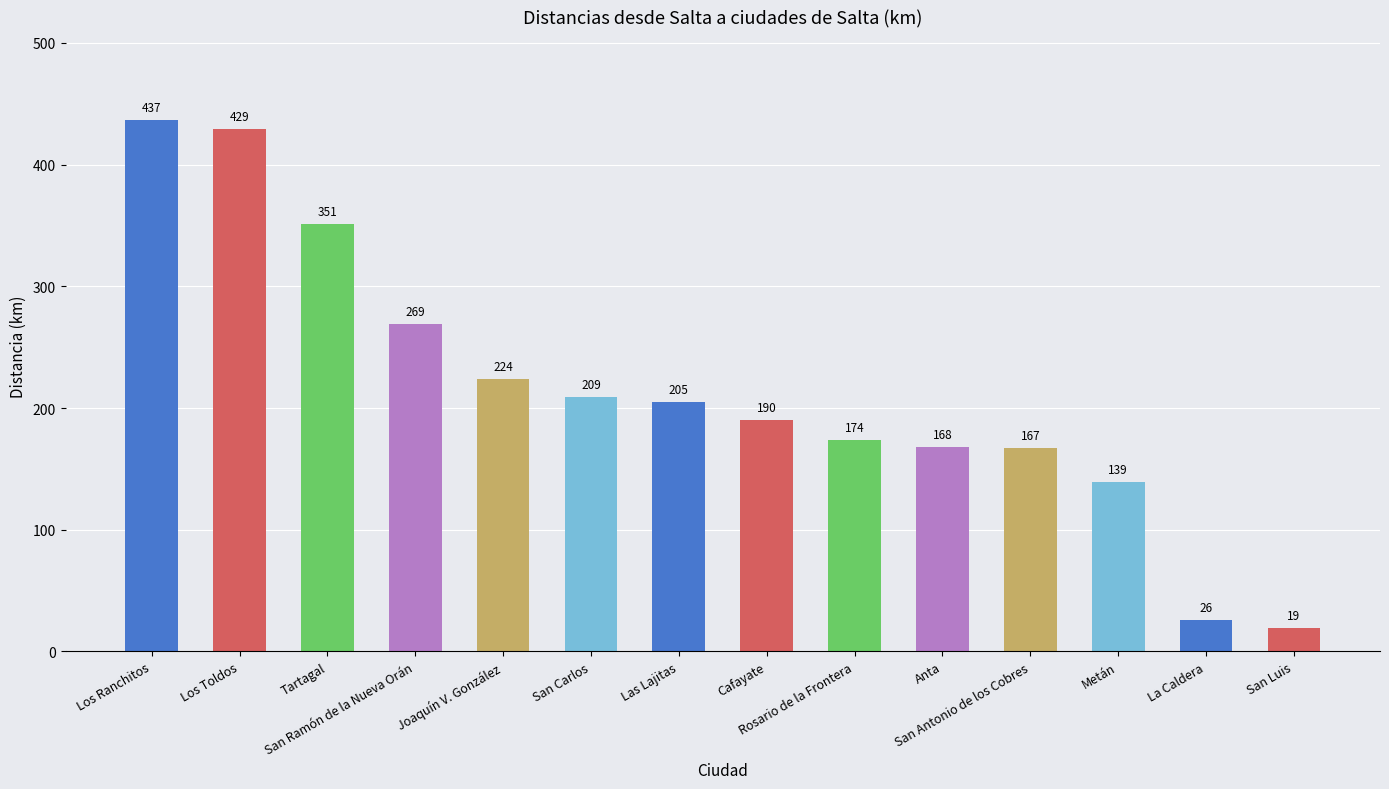

What is the minimum value shown in the chart?

19